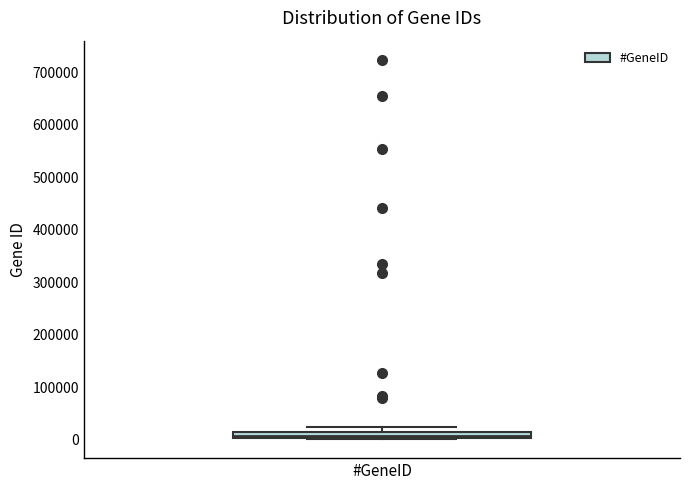

Where is the lower edge of the box for #GeneID on the y-axis? The values are not printed on the chart, so give them approximately, as read against the axis.

0